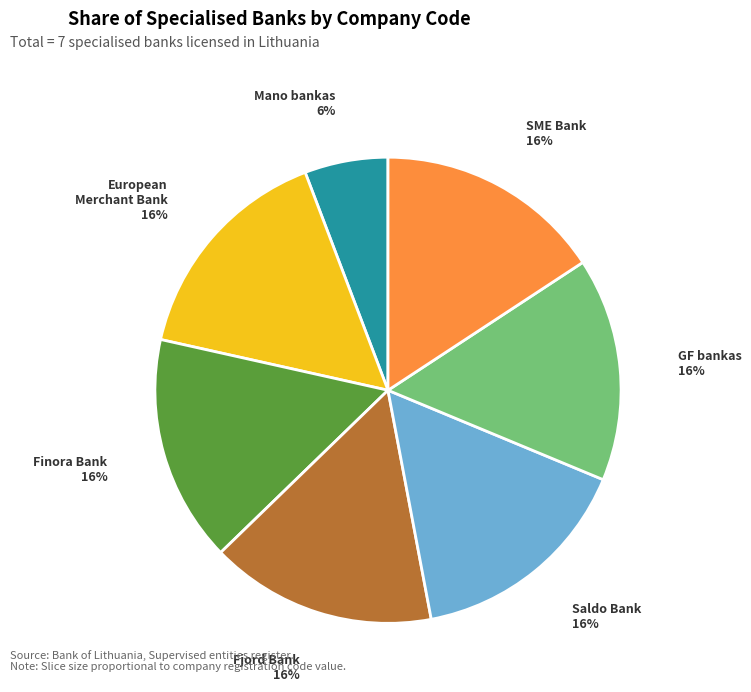

Which category has the smallest portion of the pie?

Mano bankas